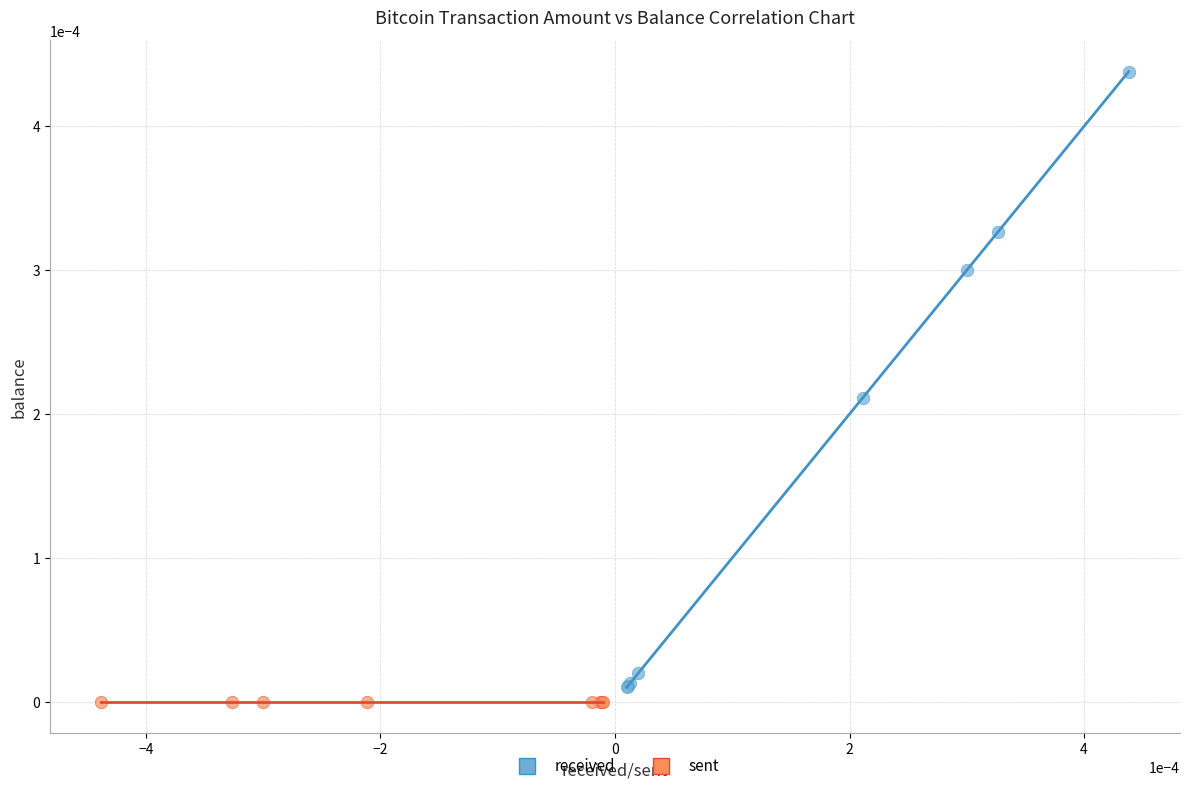

Which series contains the highest Y value?

received